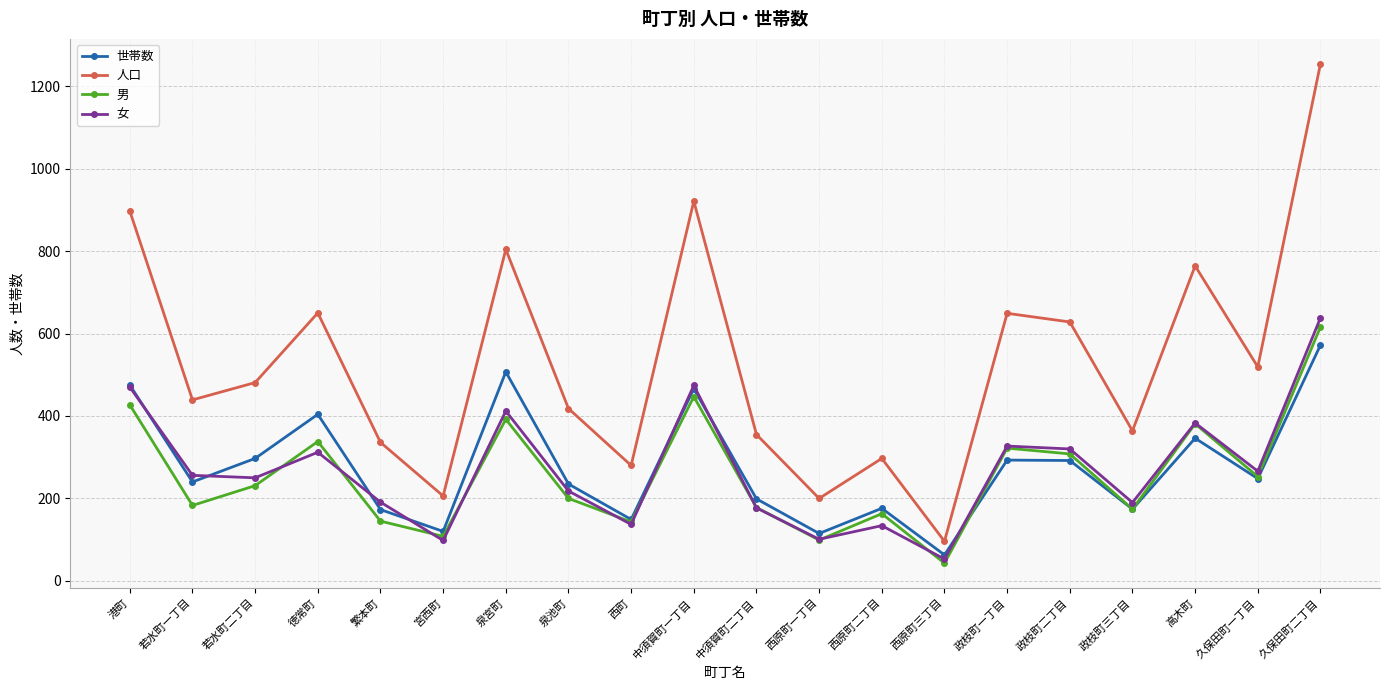

Which category has the highest value in the 人口 series?

久保田町二丁目